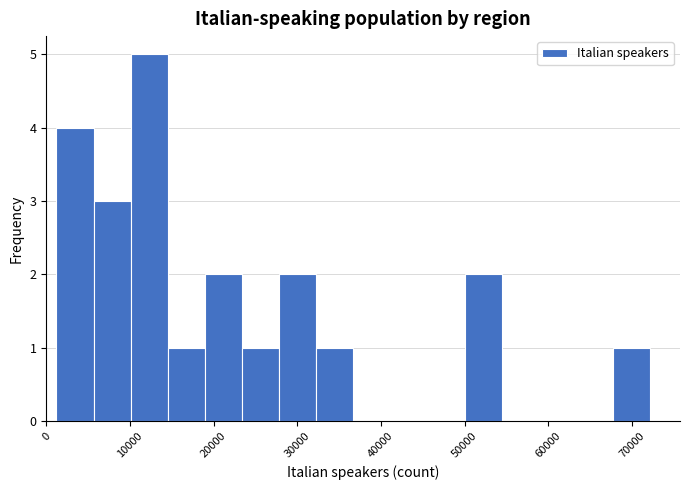

Over which range of the x-axis is the bar tallest?

10000 to 15000